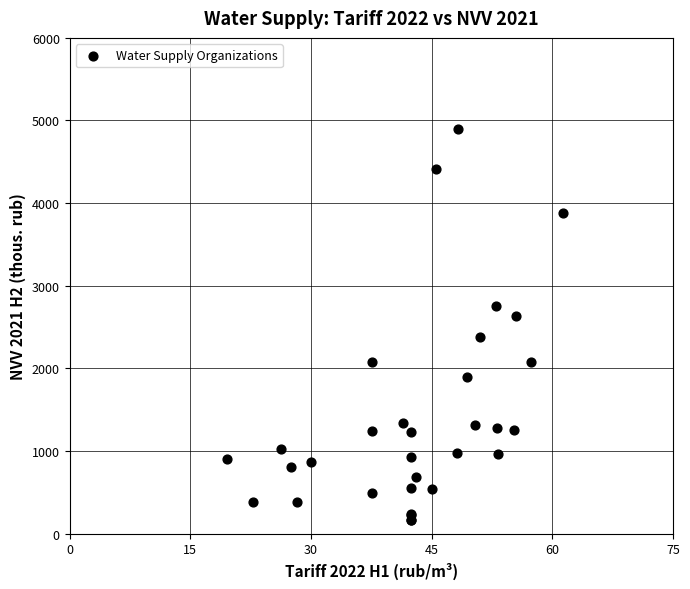

What Y value in the scatter plot is closest to 2532?

2627.9